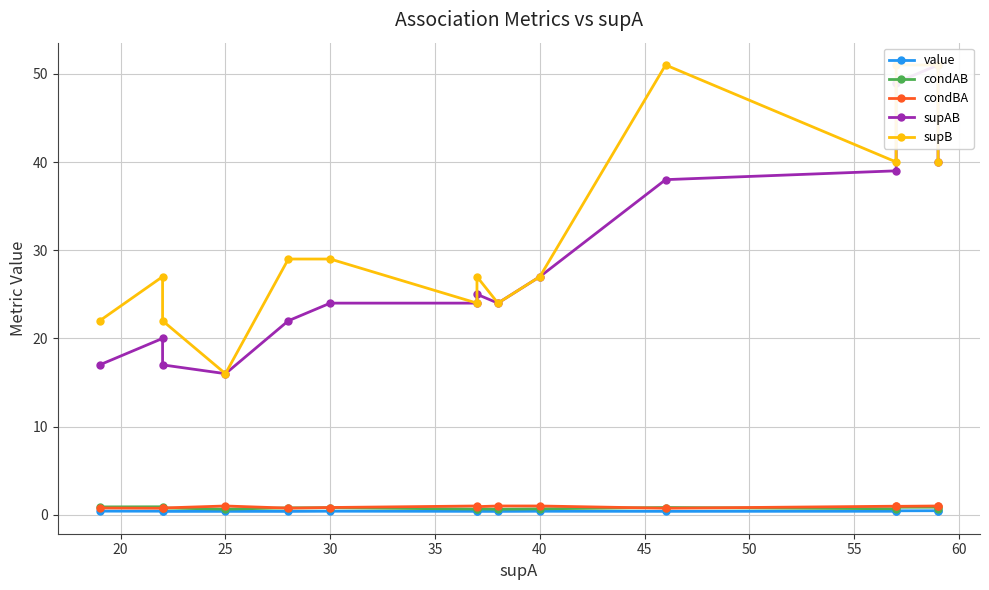

How many interior local valleys does the condBA series have?

5